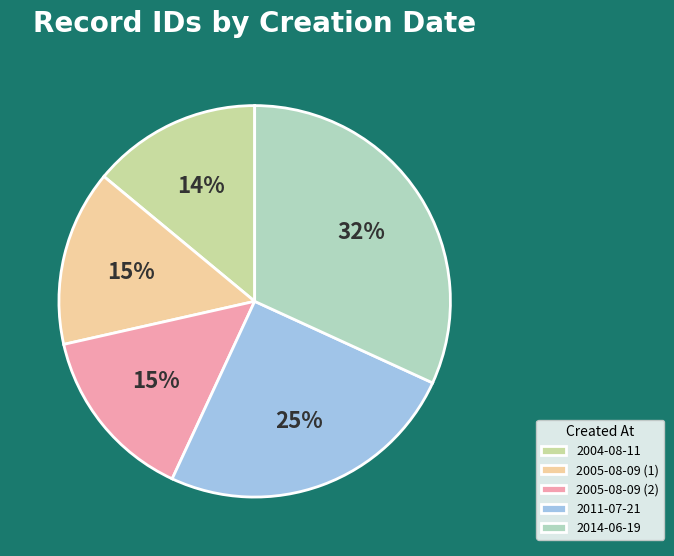

Is 2005-08-09 (1) the majority of the pie?

No